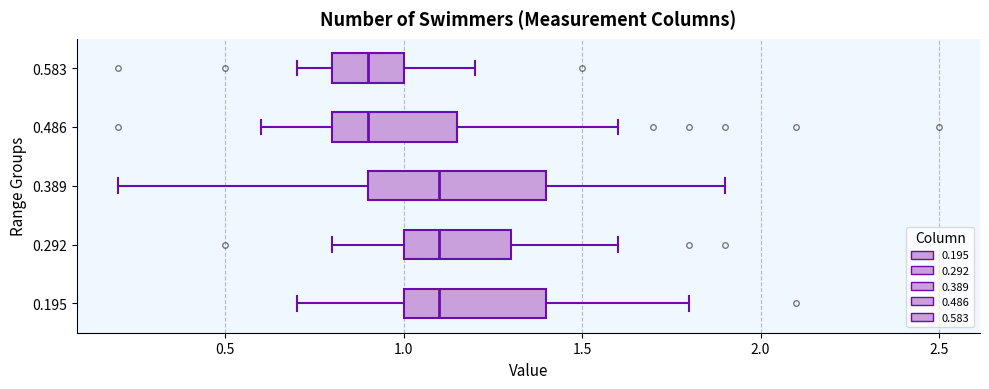

Reading bottom to top, read every box against the x-axis: the position of its median line, the range the box covers, and the ends of its whiskers. The values are not printed on the chart, so give them approximately, as read against the axis.

0.195: median 1.10, box 1.00 to 1.40, whiskers 0.70 to 1.80
0.292: median 1.10, box 1.00 to 1.30, whiskers 0.80 to 1.60
0.389: median 1.10, box 0.90 to 1.40, whiskers 0.20 to 1.90
0.486: median 0.90, box 0.80 to 1.15, whiskers 0.60 to 1.60
0.583: median 0.90, box 0.80 to 1.00, whiskers 0.70 to 1.20